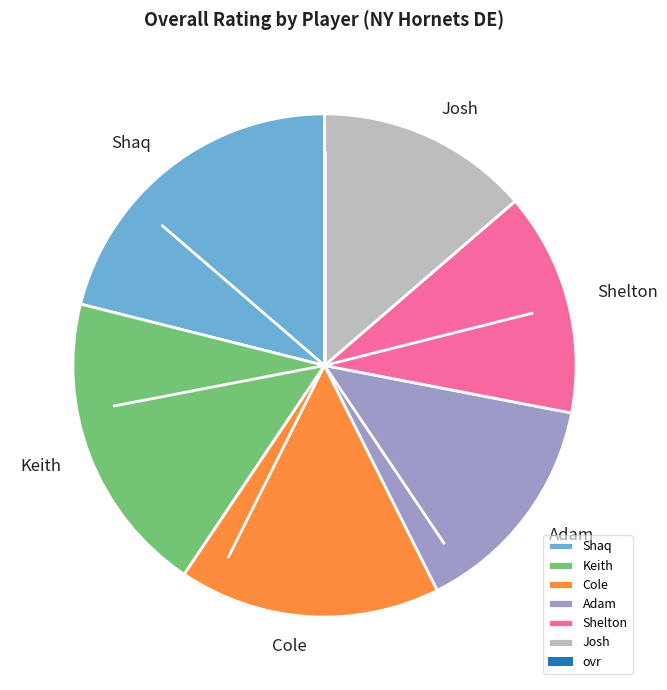

Approximately how many times larger is the value at Cole compared to Shaq?

0.8